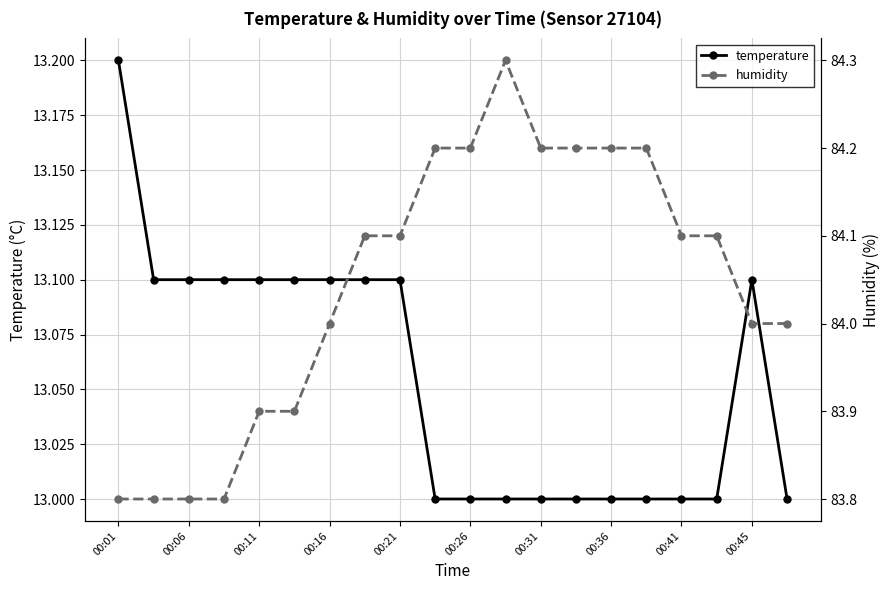

What is the difference between the maximum and minimum values in the humidity series?

0.5